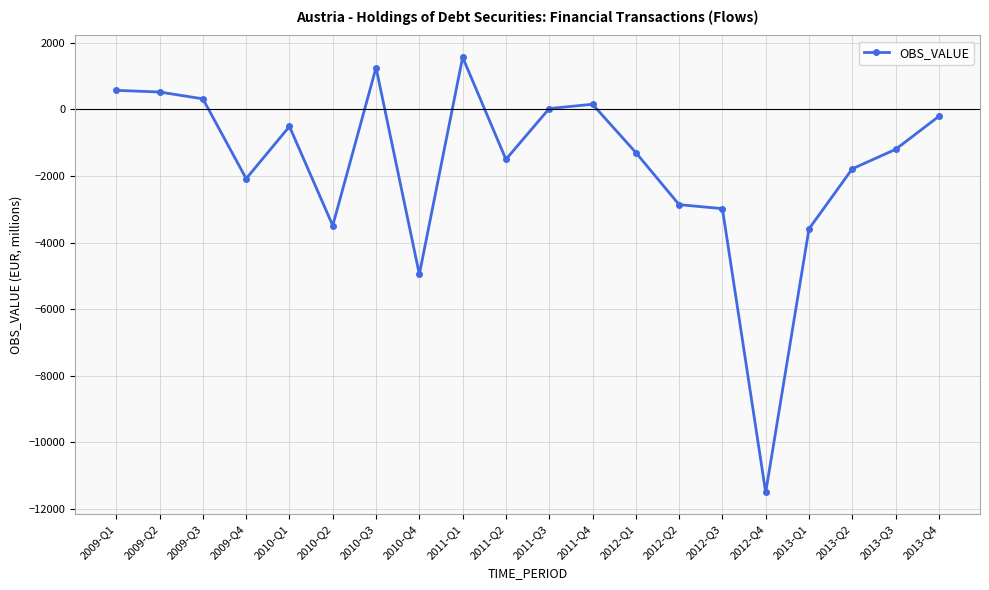

How many series are shown in this chart?

1